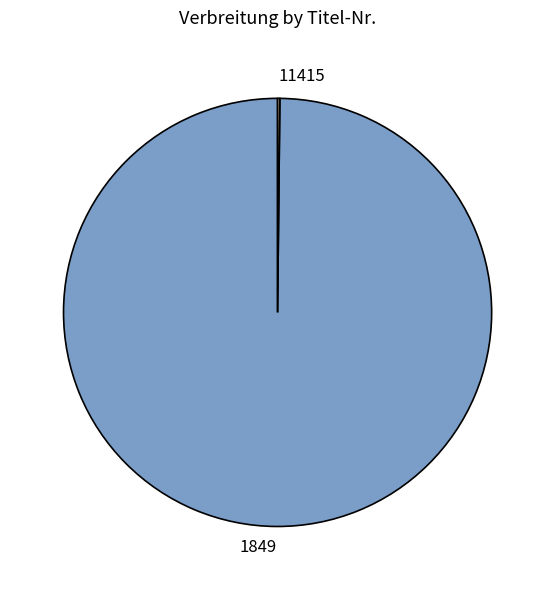

The 1849 slice represents 100% of the pie. True or false?

True